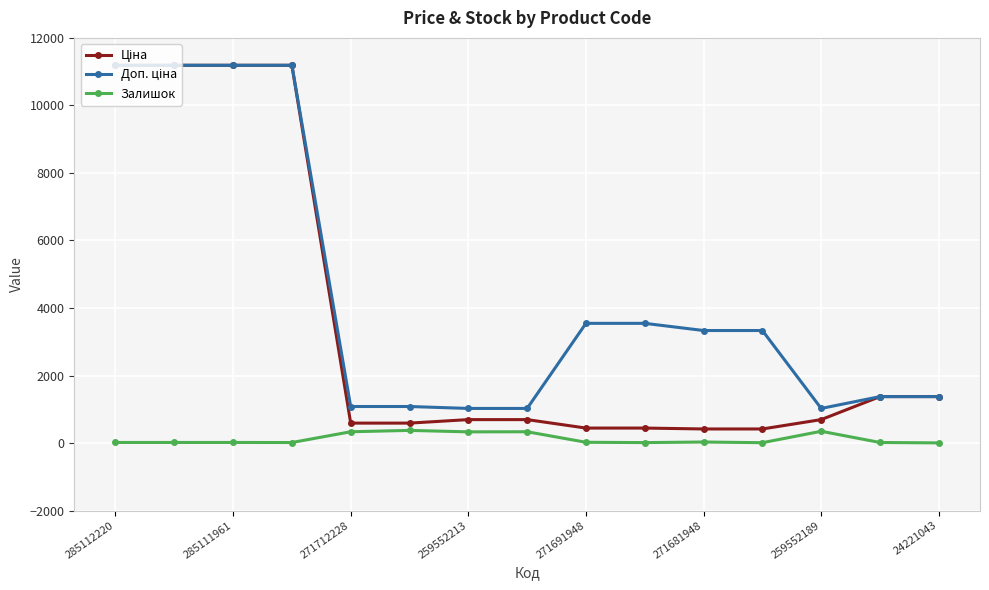

At how many categories does at least one series exceed 7648?

4